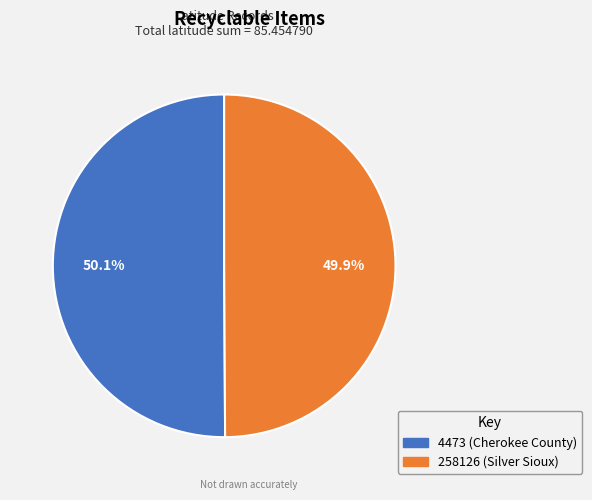

What is the ratio of the value at 4473 (Cherokee County) to the value at 258126 (Silver Sioux)?

1.0